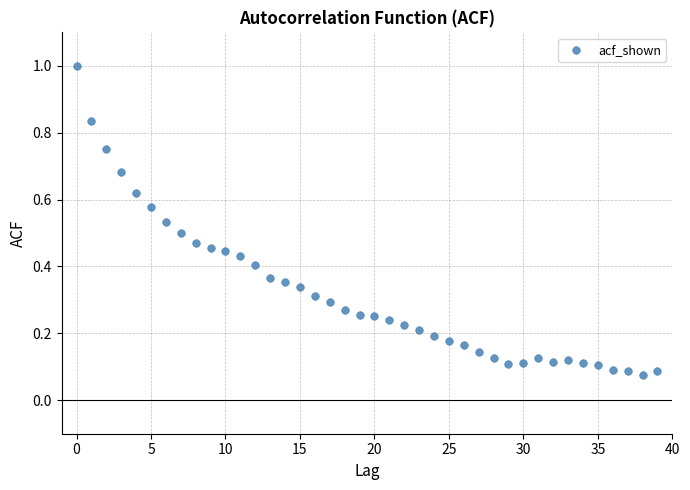

What is the range of Y values (max minus min)?

0.9